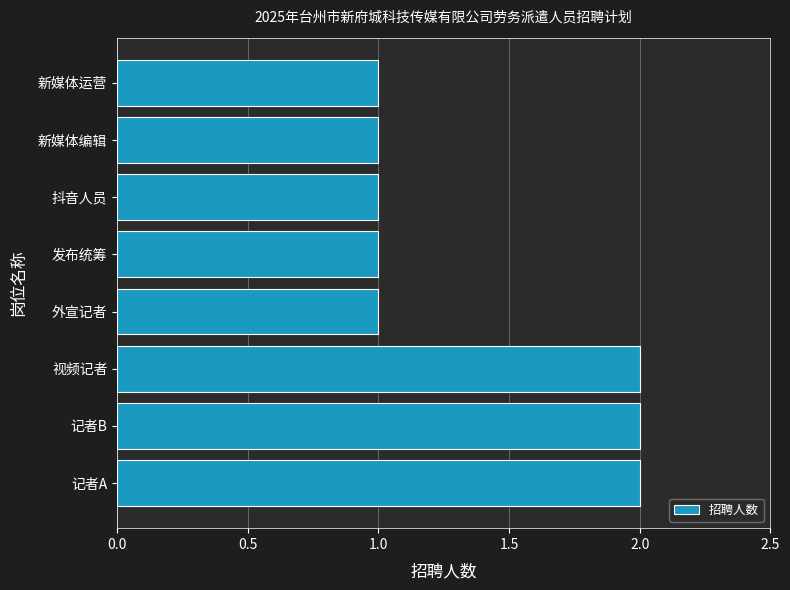

What is the sum of the values at 抖音人员 and 视频记者?

3